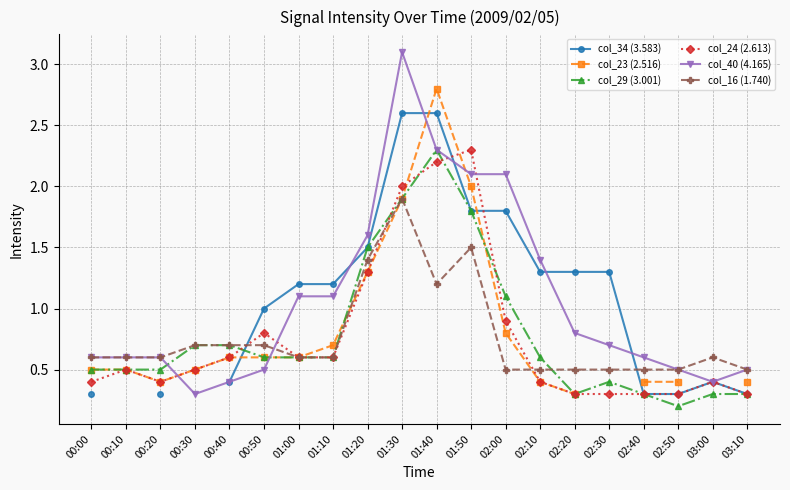

How many categories are shown in the chart?

20